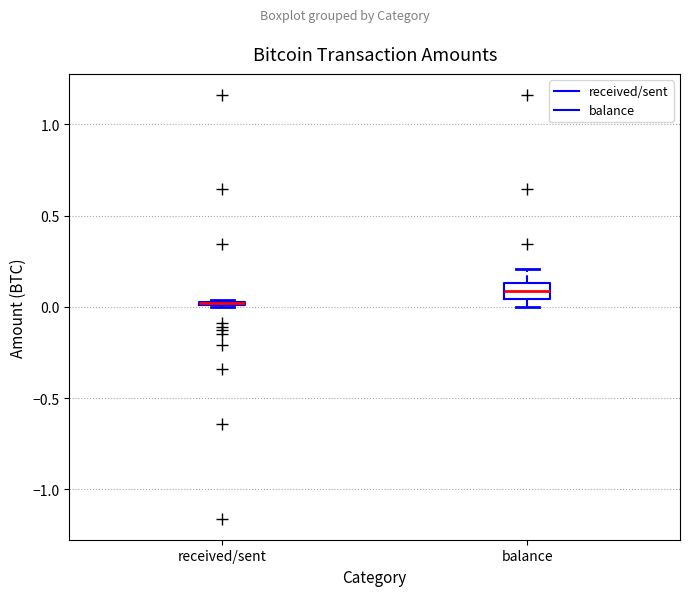

Where is the upper edge of the box for received/sent on the y-axis? The values are not printed on the chart, so give them approximately, as read against the axis.

0.05